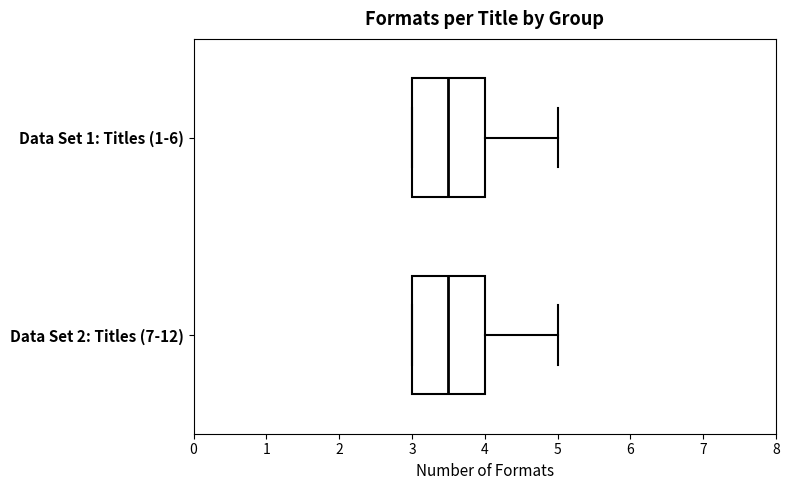

Reading bottom to top, transcribe this box plot: for each box, give where its median line is, the range the box spans, and where its two whiskers end, as read against the x-axis. The values are not printed on the chart, so give them approximately, as read against the axis.

Data Set 2: Titles (7-12): median 3.5, box 3.0 to 4.0, whiskers 3.0 to 5.0
Data Set 1: Titles (1-6): median 3.5, box 3.0 to 4.0, whiskers 3.0 to 5.0